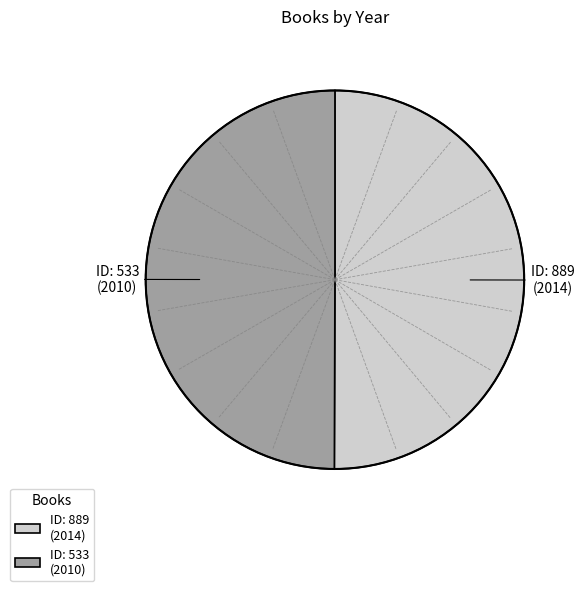

True or false: ID: 889 (2014) accounts for 50% of the total.

True